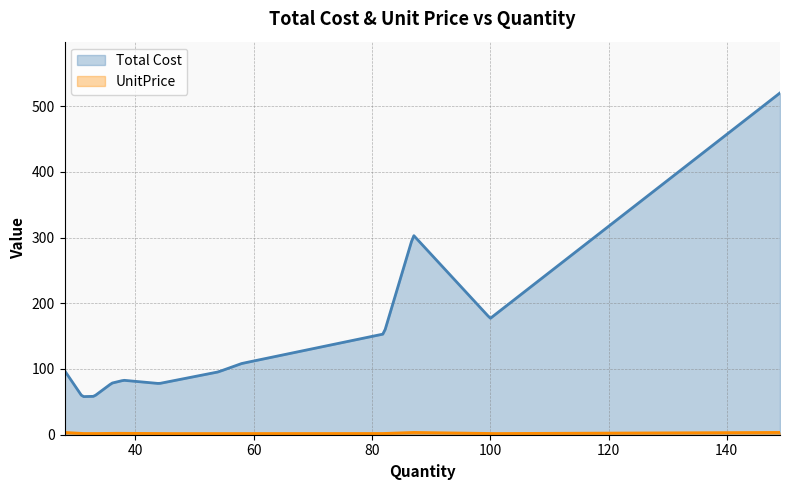

True or false: UnitPrice and Total Cost intersect in this chart.

False